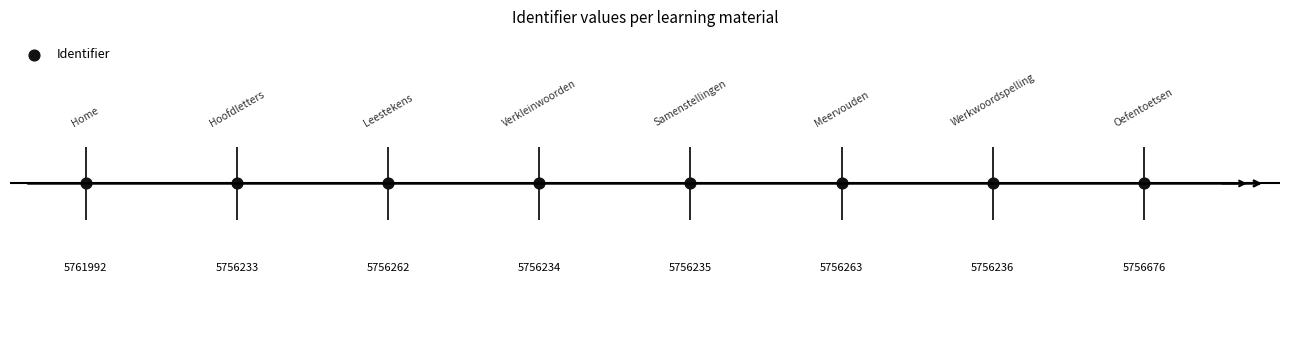

Between Leestekens and Samenstellingen, which is larger?

Leestekens